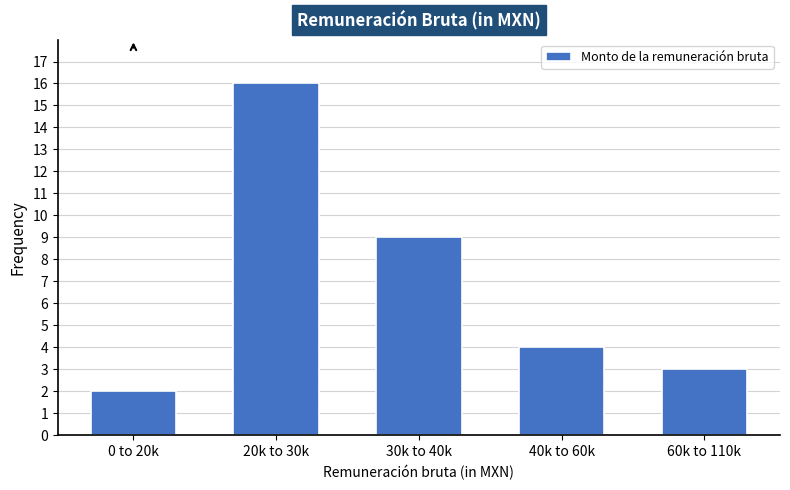

Reading right to left, extract all data points from this chart.

3	4	9	16	2